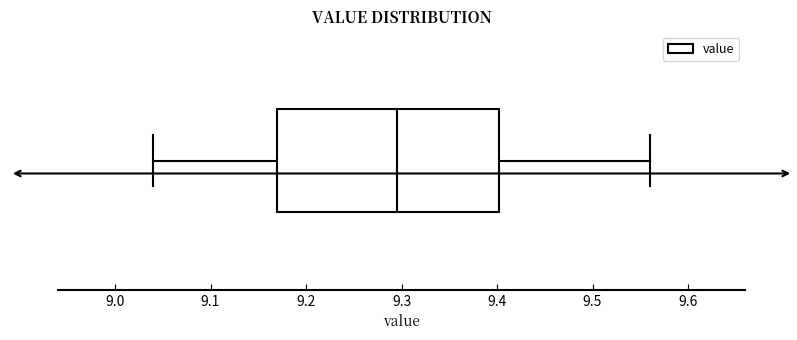

Where does the left whisker of the box end on the x-axis? The values are not printed on the chart, so give them approximately, as read against the axis.

9.04